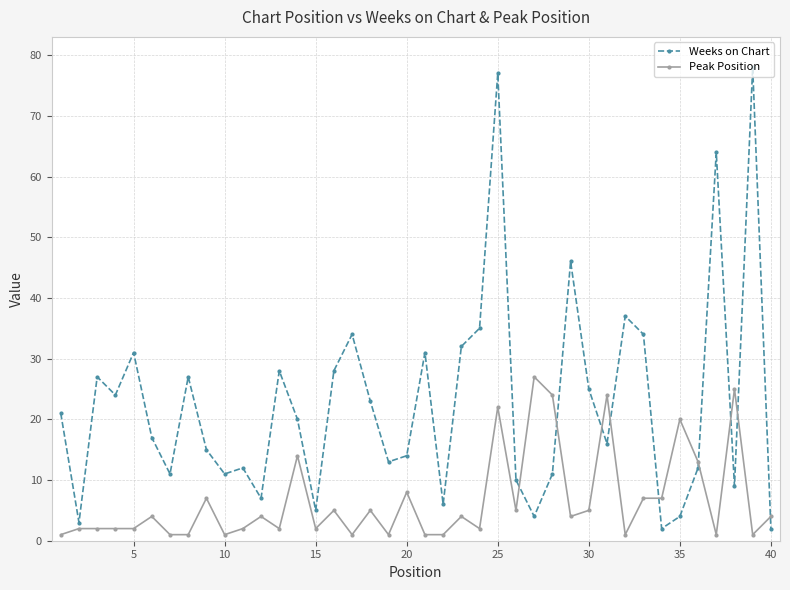

Is this an area chart (filled region under the line)?

No